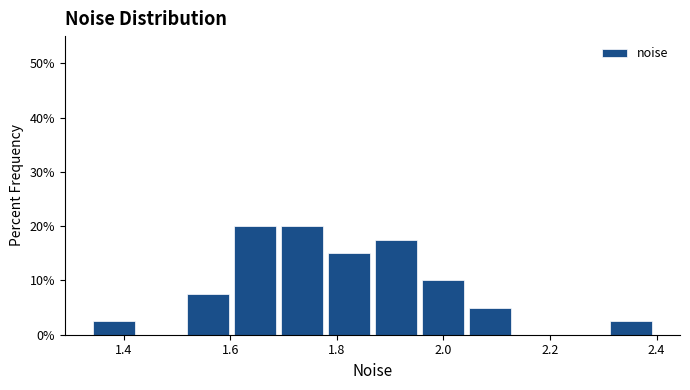

What is the height of the bar covering 2.04 to 2.14 on the x-axis? Neither the bar edges nor the heights are printed on the chart, so give them approximately, as read against the axes.

5